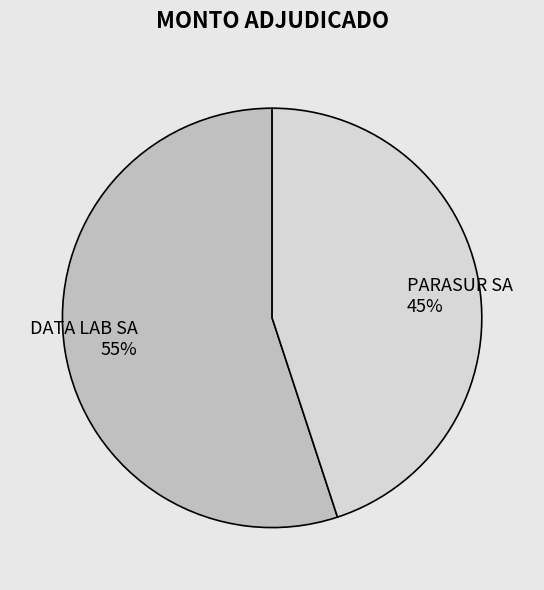

Rank the categories by value from lowest to highest.

PARASUR SA, DATA LAB SA